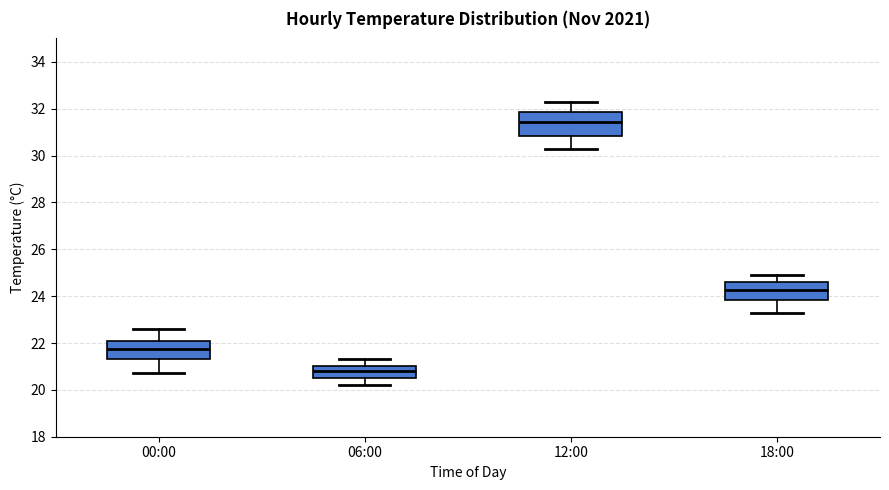

Which box has the highest median line?

12:00